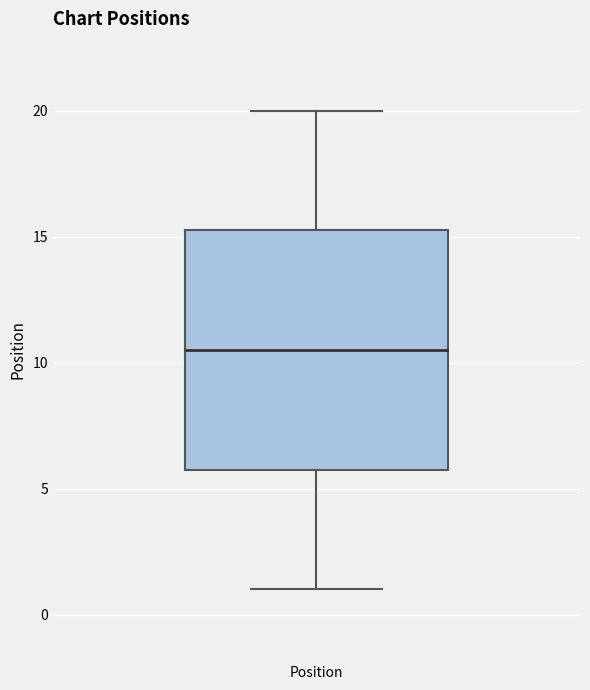

Read this box plot against the y-axis: the position of the median line, the range covered by the box, and the ends of both whiskers. The values are not printed on the chart, so give them approximately, as read against the axis.

median 10.5, box 6.0 to 15.5, whiskers 1.0 to 20.0